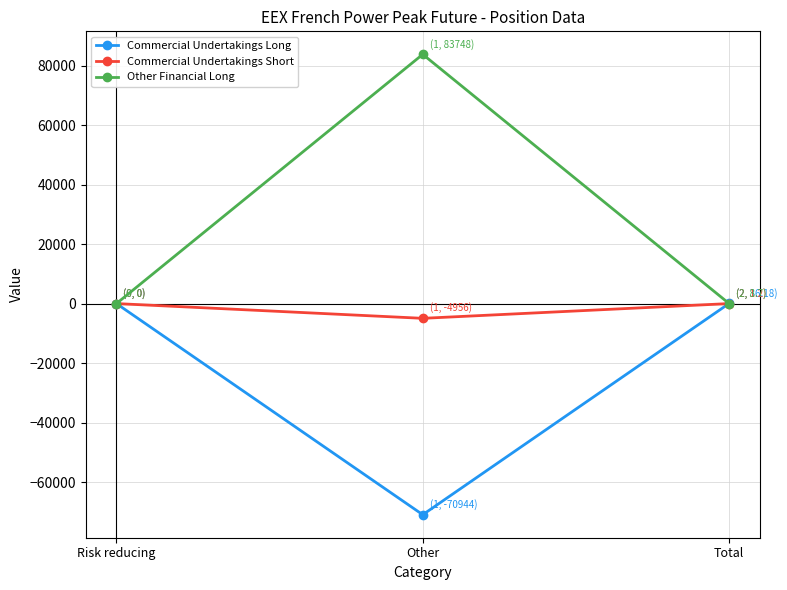

What is the difference between the Commercial Undertakings Long values at Other and Risk reducing?

70944.0